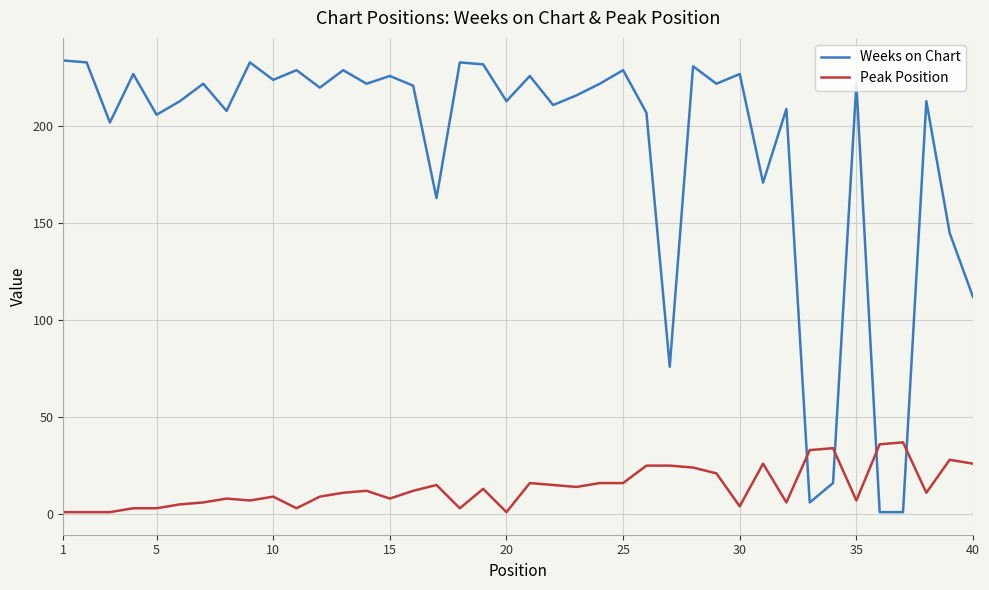

Which series has the largest range (max minus min)?

Weeks on Chart